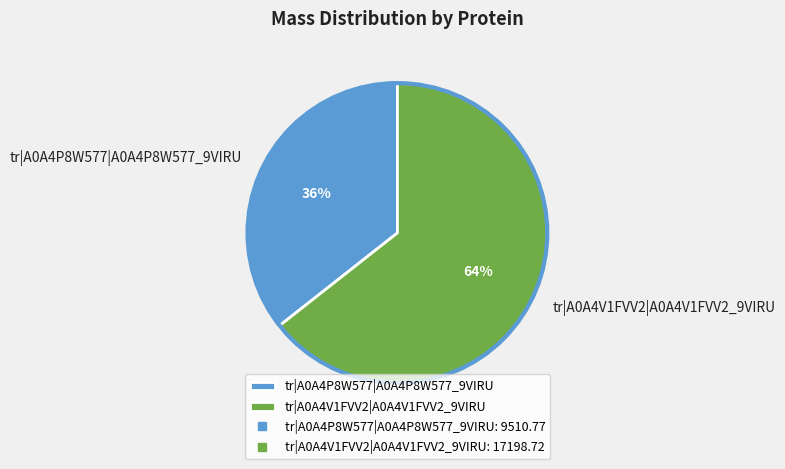

Approximately how many times larger is the value at tr|A0A4V1FVV2|A0A4V1FVV2_9VIRU compared to tr|A0A4P8W577|A0A4P8W577_9VIRU?

1.8